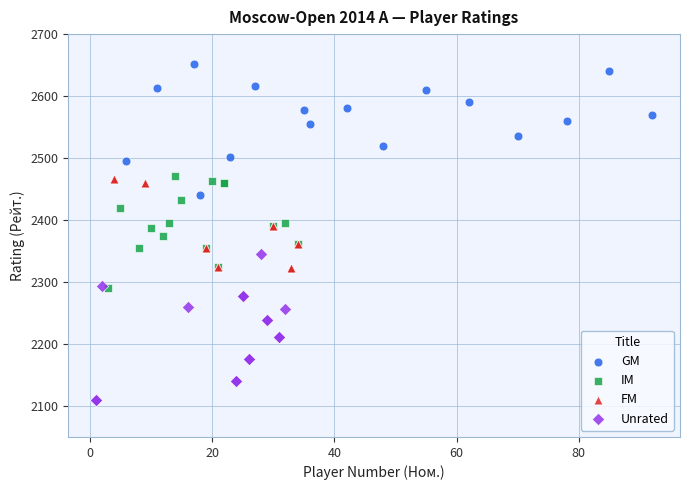

What are all the series names shown in the legend?

GM, IM, FM, Unrated